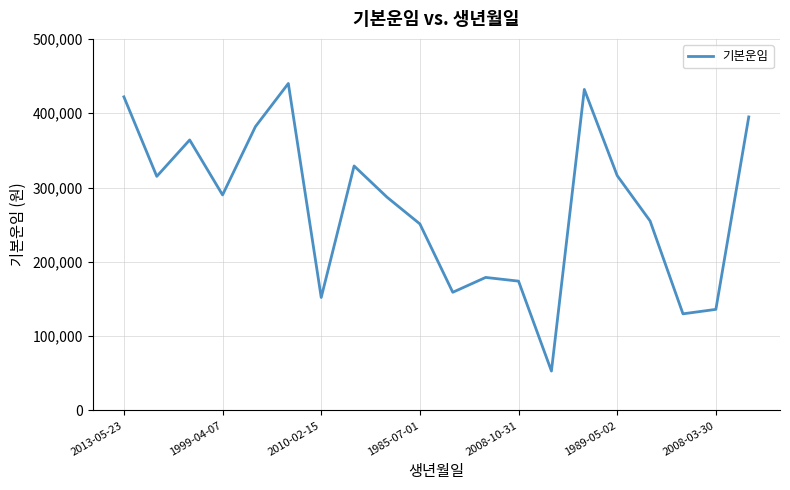

What is the difference between the maximum and minimum values?

387000